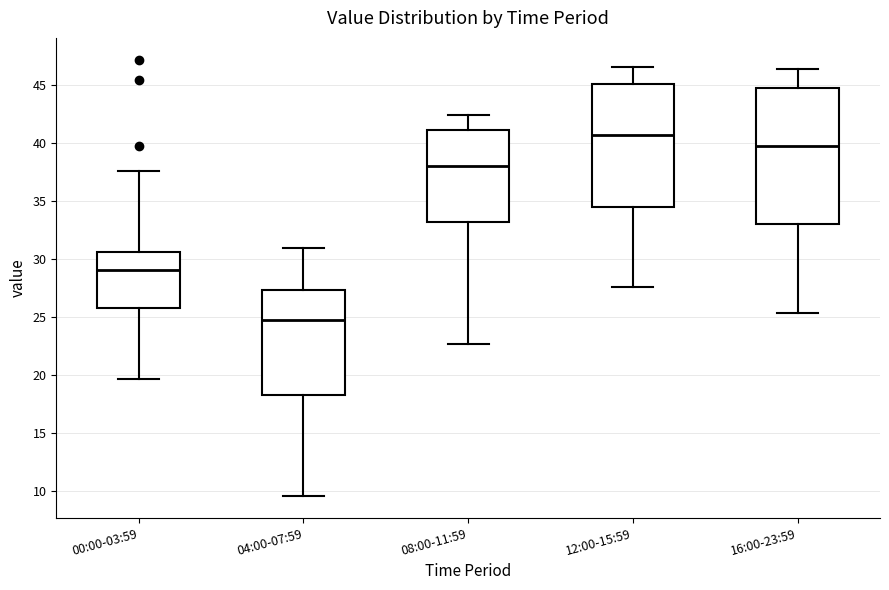

Which box has the lowest median line?

04:00-07:59